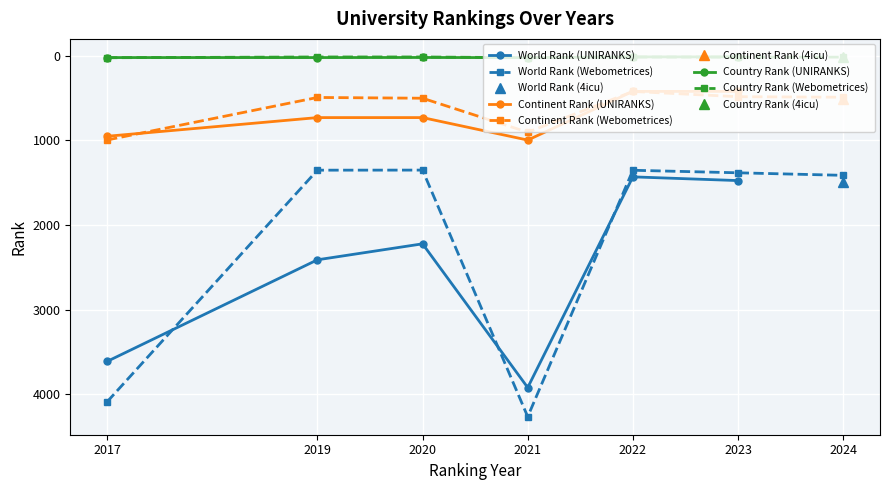

True or false: World Rank (UNIRANKS) and Continent Rank (UNIRANKS) cross at least once.

False